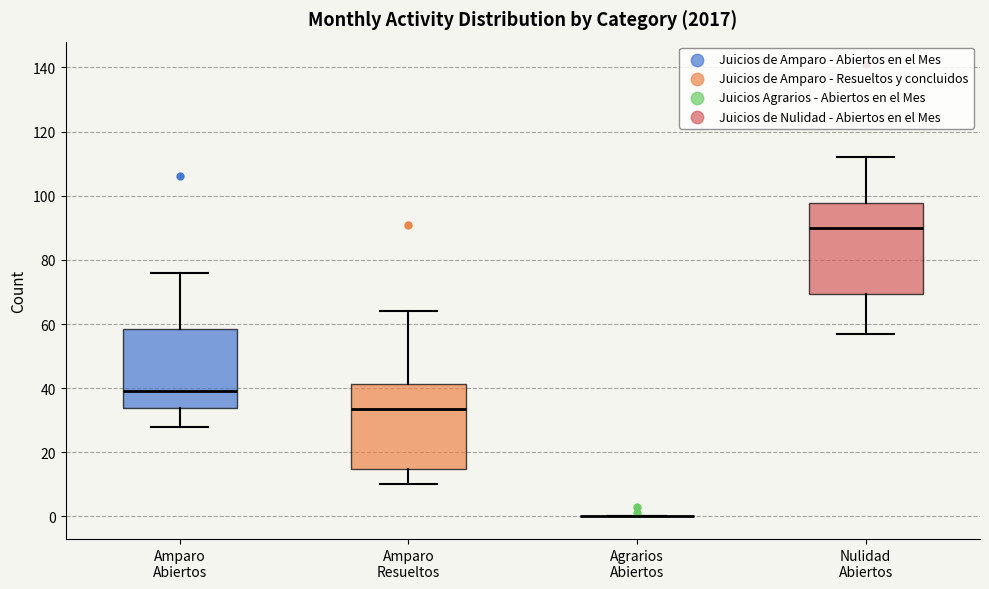

Reading left to right, read every box against the y-axis: the position of its median line, the range the box covers, and the ends of its whiskers. The values are not printed on the chart, so give them approximately, as read against the axis.

Amparo Abiertos: median 40, box 34 to 58, whiskers 28 to 76
Amparo Resueltos: median 34, box 14 to 42, whiskers 10 to 64
Agrarios Abiertos: box collapsed to a line at 0, whiskers 0 to 0
Nulidad Abiertos: median 90, box 70 to 98, whiskers 58 to 112